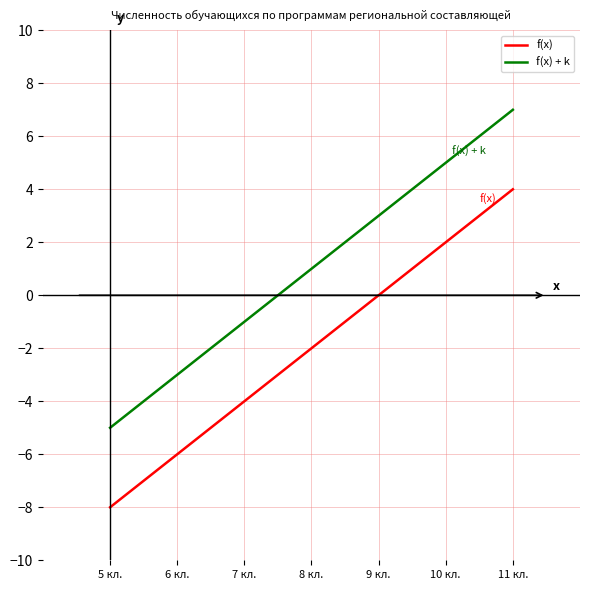

What is the total value across all series at 7 кл.?

-5